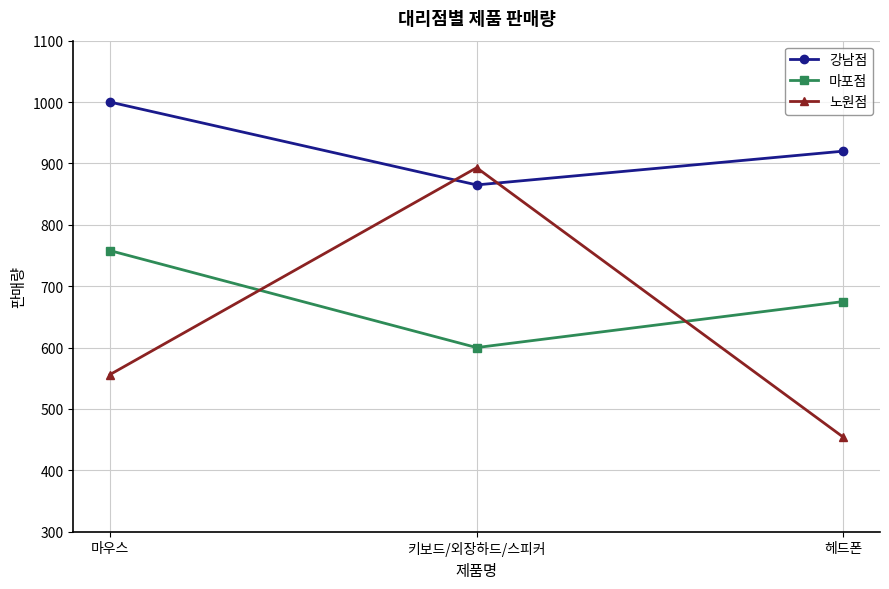

How many lines are shown in the chart?

3